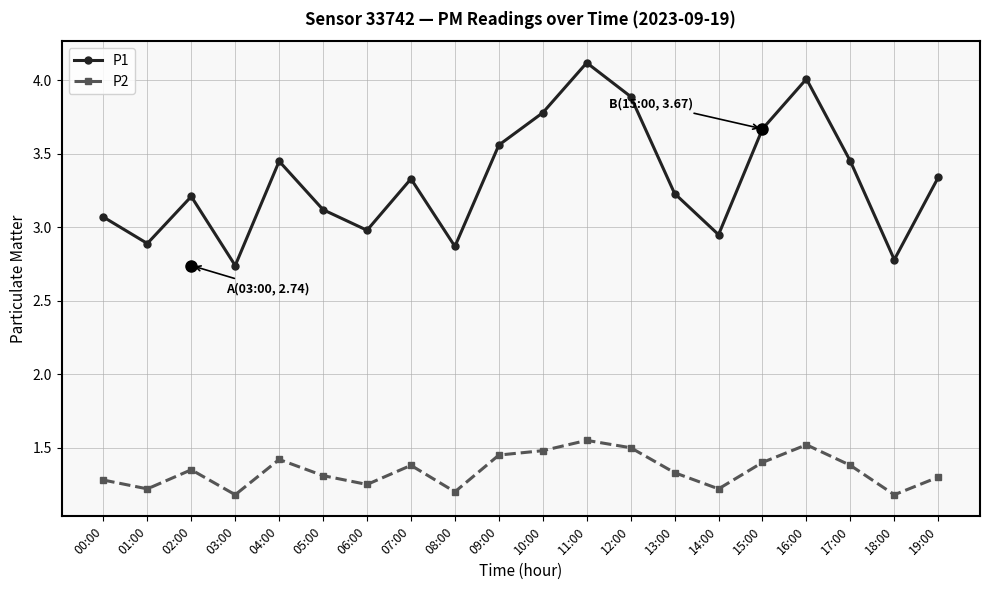

The value of P1 at 18:00 is 1.0. True or false?

False